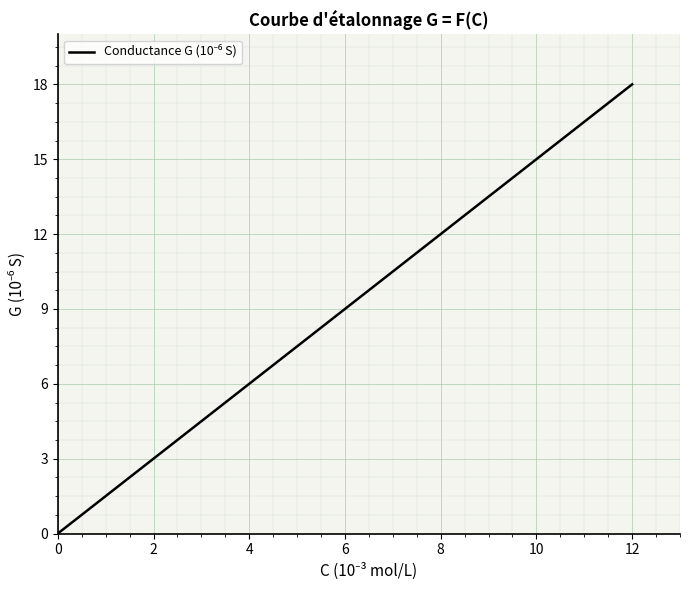

Approximately how many times larger is the value at 6 compared to 12?

0.5